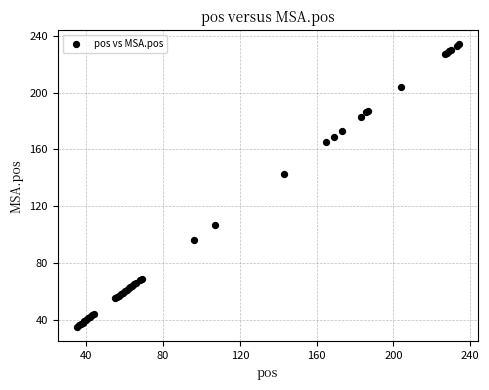

What Y value in the scatter plot is closest to 134?

143